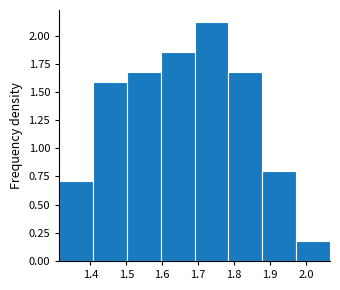

Reading left to right, transcribe this chart: for each bar, give the range it covers on the x-axis and its height. Neither the bar edges nor the heights are printed on the chart, so give them approximately, as read against the axes.

1.31 to 1.41: 0.70
1.41 to 1.50: 1.60
1.50 to 1.60: 1.70
1.60 to 1.69: 1.85
1.69 to 1.78: 2.10
1.78 to 1.88: 1.70
1.88 to 1.97: 0.80
1.97 to 2.07: 0.20